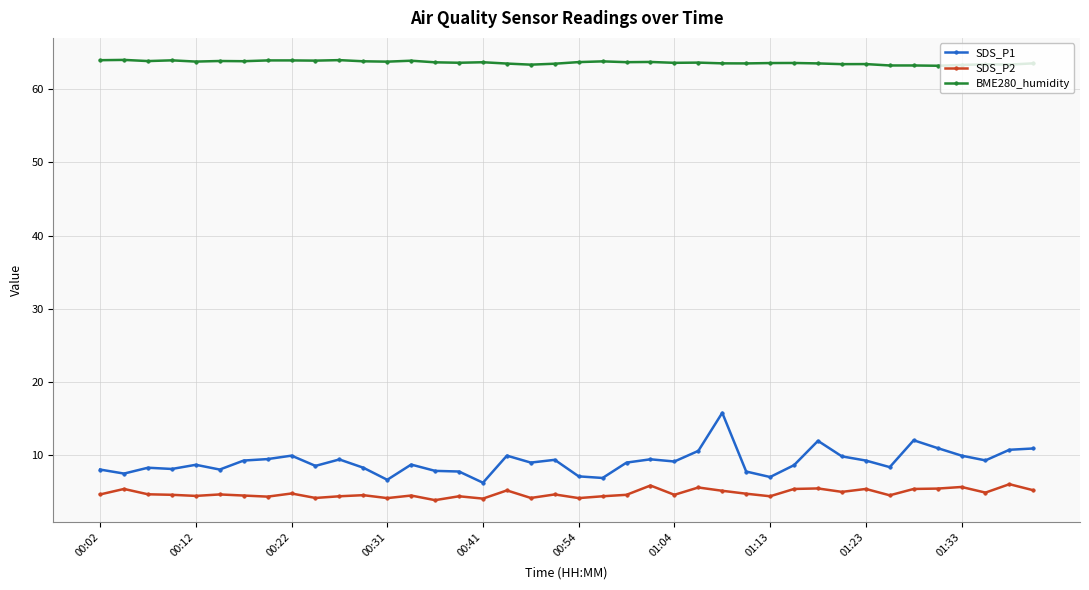

What is the difference between the maximum and minimum values in the SDS_P2 series?

2.2